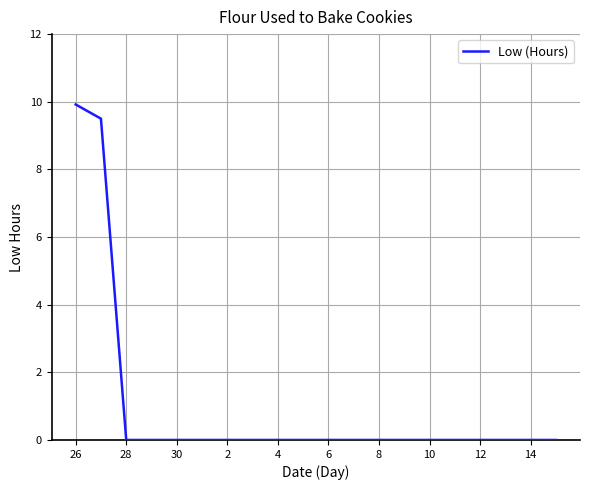

What is the greatest value displayed?

9.9